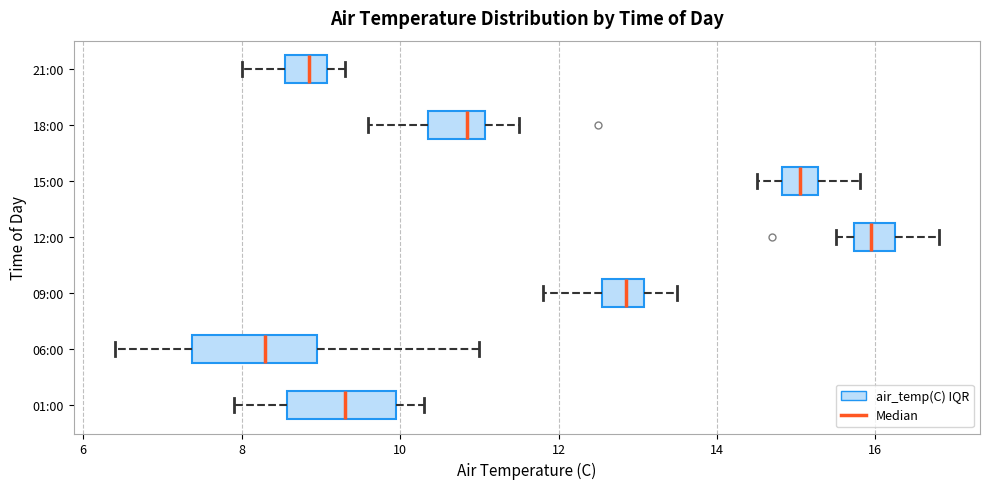

Reading bottom to top, transcribe this box plot: for each box, give where its median line is, the range the box spans, and where its two whiskers end, as read against the x-axis. The values are not printed on the chart, so give them approximately, as read against the axis.

01:00: median 9.4, box 8.6 to 10.0, whiskers 8.0 to 10.4
06:00: median 8.4, box 7.4 to 9.0, whiskers 6.4 to 11.0
09:00: median 12.8, box 12.6 to 13.0, whiskers 11.8 to 13.6
12:00: median 16.0, box 15.8 to 16.2, whiskers 15.6 to 16.8
15:00: median 15.0, box 14.8 to 15.2, whiskers 14.6 to 15.8
18:00: median 10.8, box 10.4 to 11.0, whiskers 9.6 to 11.6
21:00: median 8.8, box 8.6 to 9.0, whiskers 8.0 to 9.4